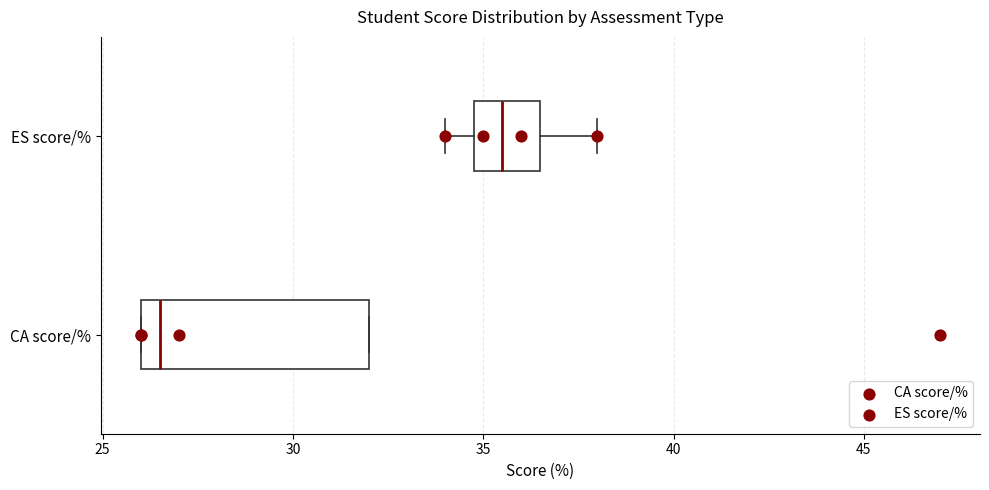

Reading bottom to top, transcribe this box plot: for each box, give where its median line is, the range the box spans, and where its two whiskers end, as read against the x-axis. The values are not printed on the chart, so give them approximately, as read against the axis.

CA score/%: median 26.5, box 26.0 to 32.0, whiskers 26.0 to 32.0
ES score/%: median 35.5, box 35.0 to 36.5, whiskers 34.0 to 38.0